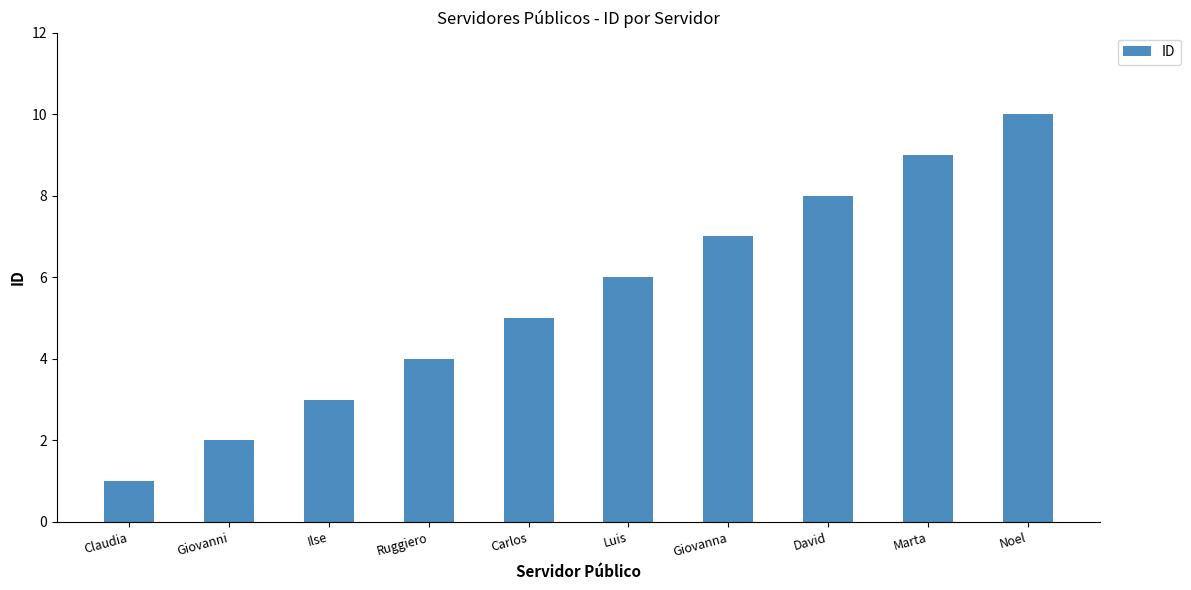

What is the sum of all values?

55